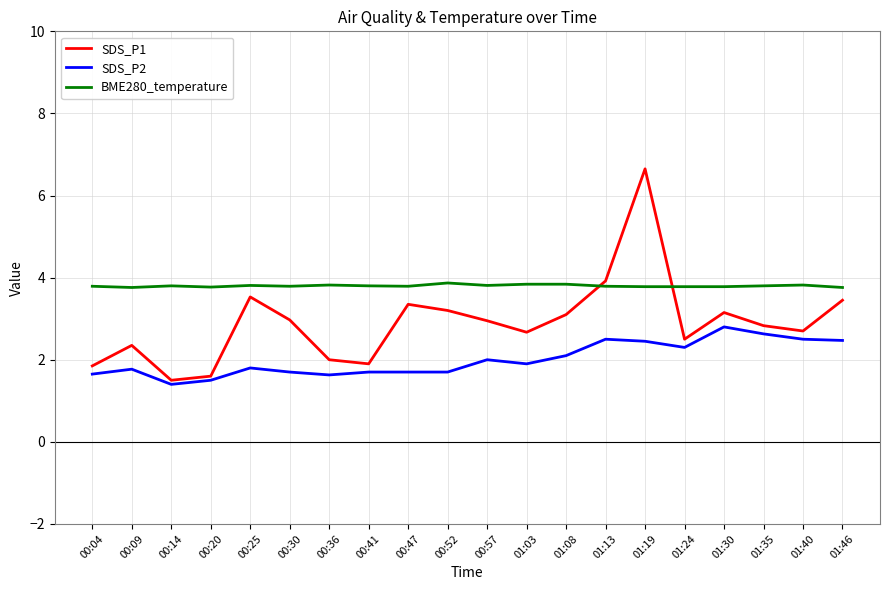

At how many categories does at least one series exceed 3?

20